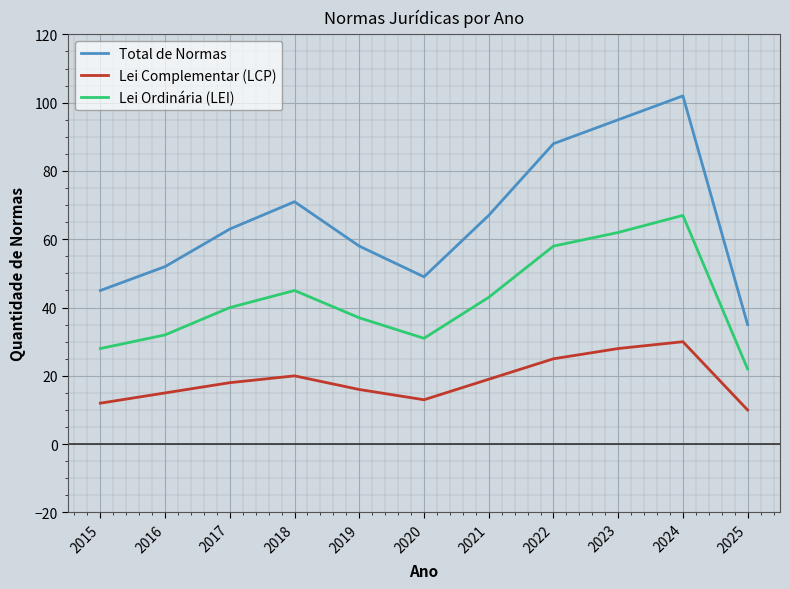

Reading left to right, list all the values displayed in this chart.

Total de Normas: 45	52	63	71	58	49	67	88	95	102	35
Lei Complementar (LCP): 12	15	18	20	16	13	19	25	28	30	10
Lei Ordinária (LEI): 28	32	40	45	37	31	43	58	62	67	22